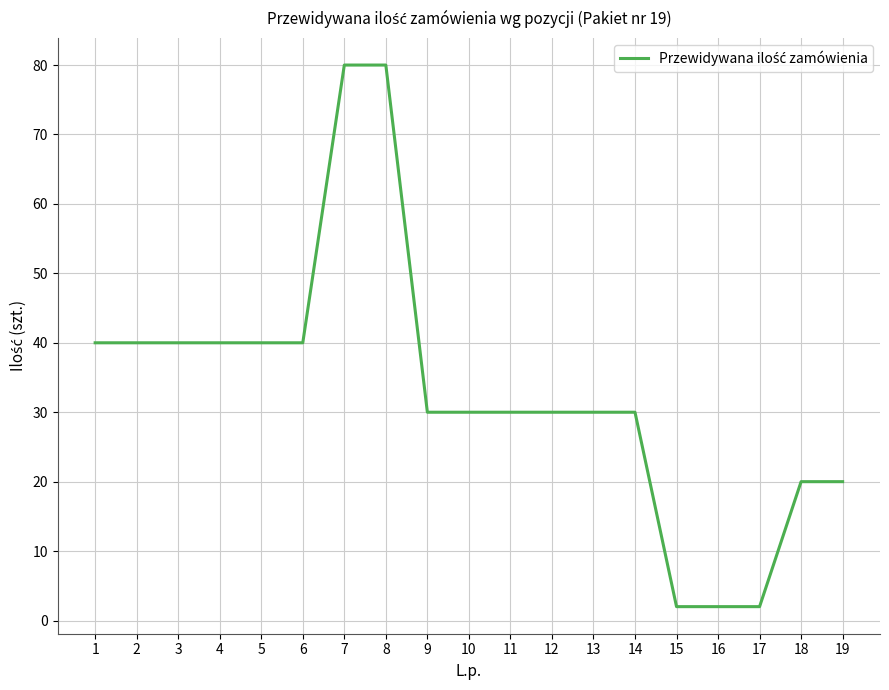

What is the greatest value displayed?

80